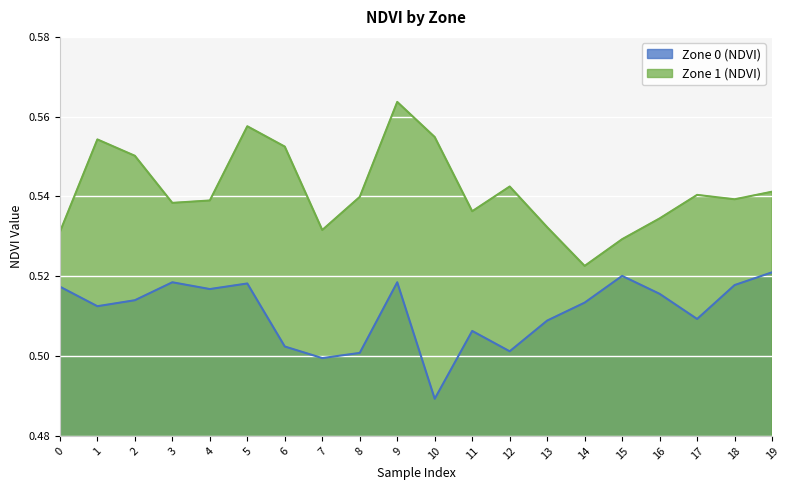

True or false: Zone 1 (NDVI) has more than 2 interior local peaks.

True